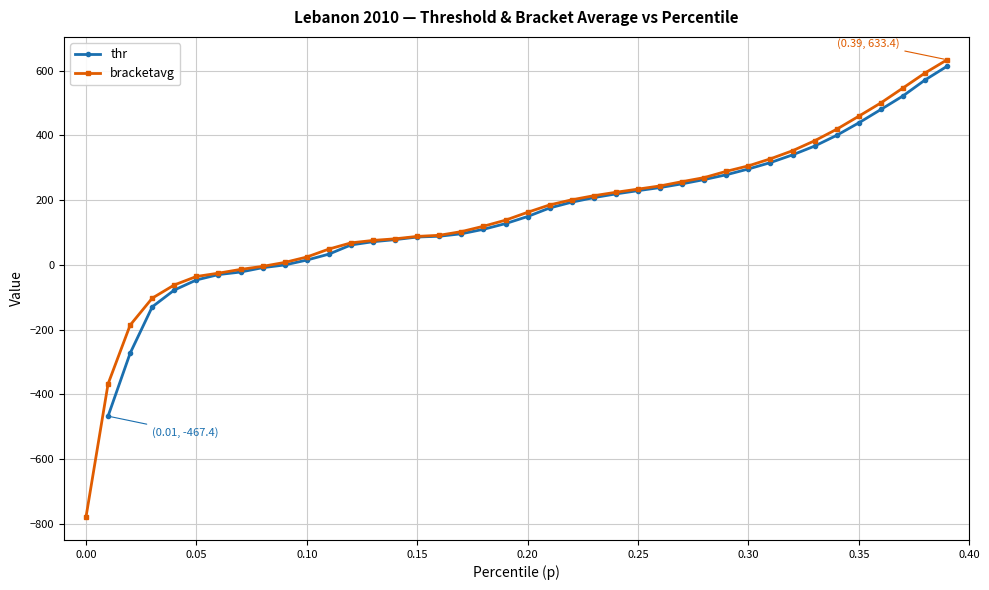

What is the highest value of the bracketavg series?

633.4